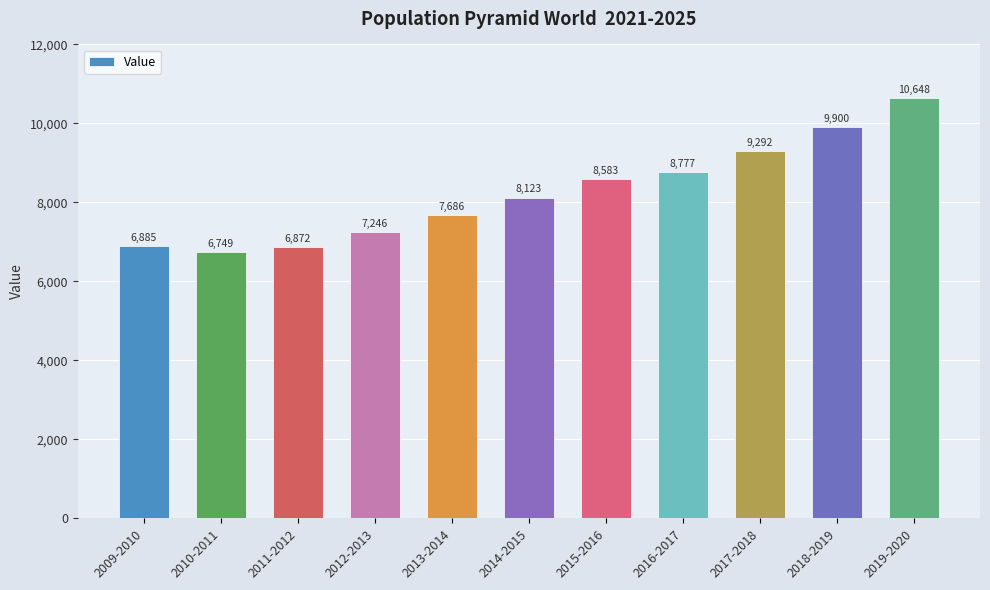

What is the difference between the maximum and minimum values?

3898.7